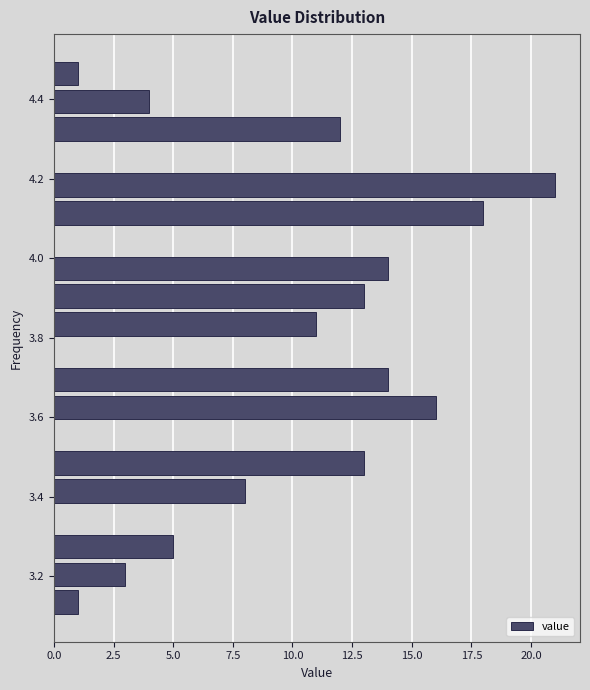

Around what value on the y-axis is the longest bar? Give the approximate position of its centre, as read against the axis.

4.18